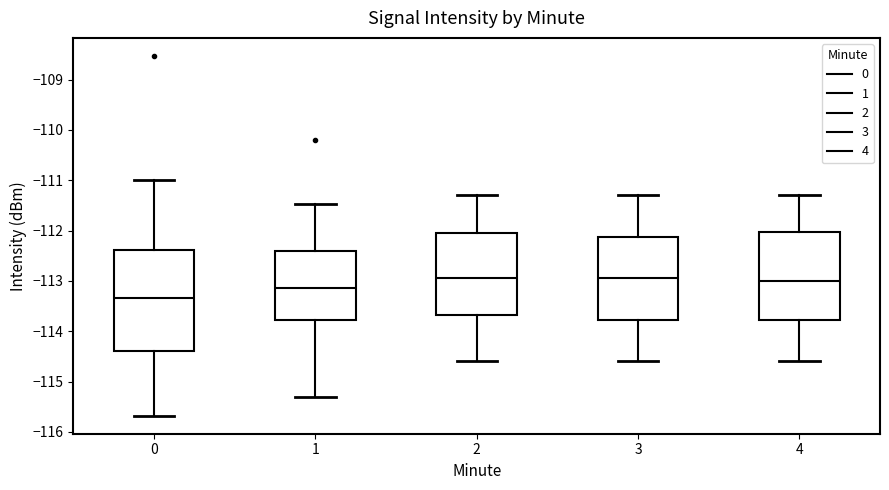

Comparing the boxes themselves (not the whiskers), which one is the tallest?

0